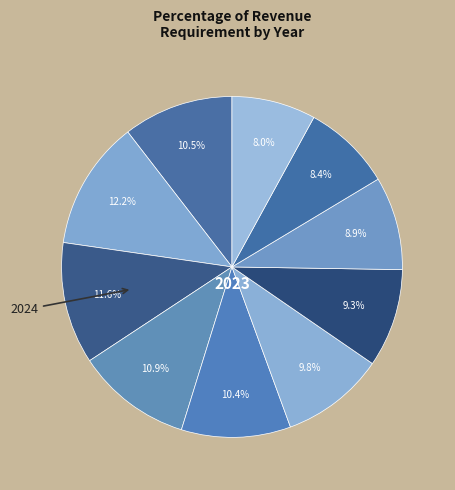

To the nearest percent, what is the difference between the largest and smallest slice percentages?

4%